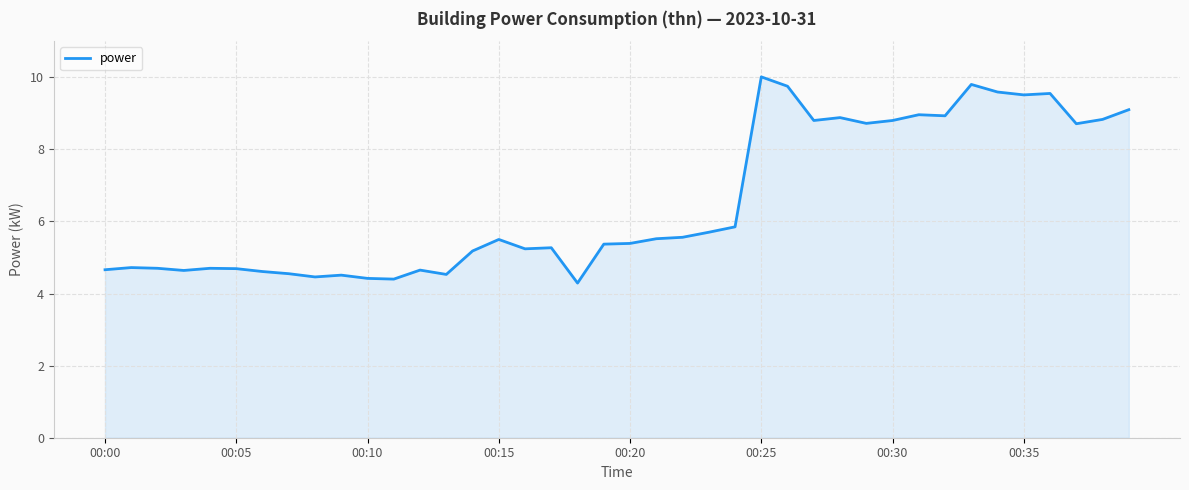

What is the greatest value displayed?

10.0